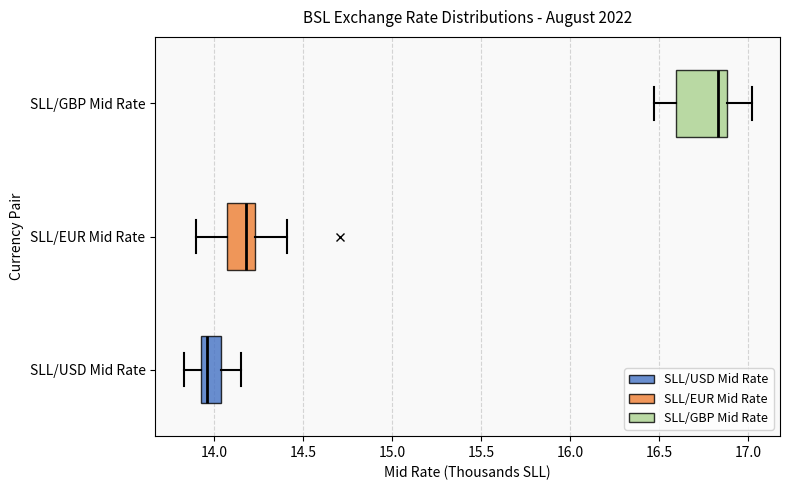

Where is the right edge of the box for SLL/GBP Mid Rate on the x-axis? The values are not printed on the chart, so give them approximately, as read against the axis.

16.90